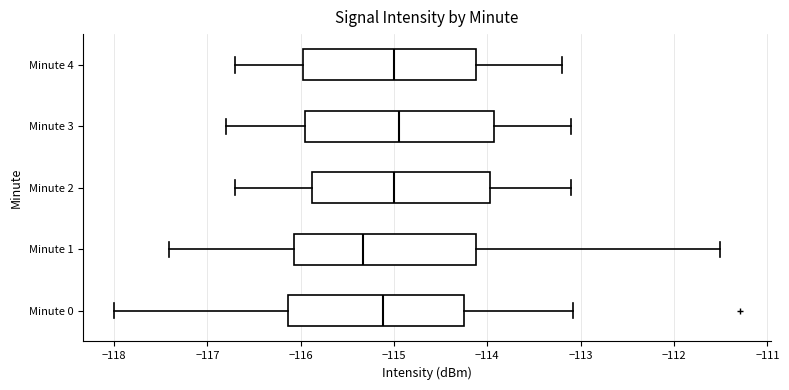

Where is the right edge of the box for Minute 3 on the x-axis? The values are not printed on the chart, so give them approximately, as read against the axis.

-113.9